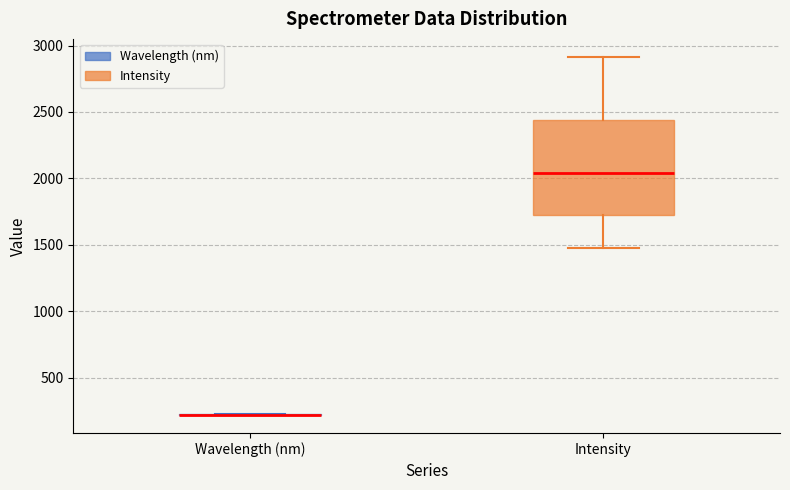

Reading left to right, read every box against the y-axis: the position of its median line, the range the box covers, and the ends of its whiskers. The values are not printed on the chart, so give them approximately, as read against the axis.

Wavelength (nm): box collapsed to a line at 200, whiskers 200 to 200
Intensity: median 2050, box 1700 to 2450, whiskers 1450 to 2900